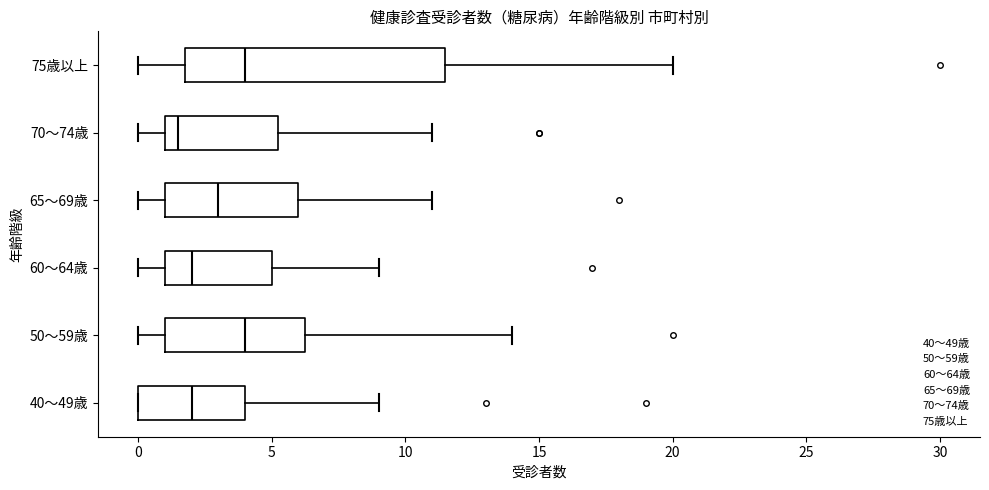

Comparing the boxes themselves (not the whiskers), which one is the widest?

75歳以上